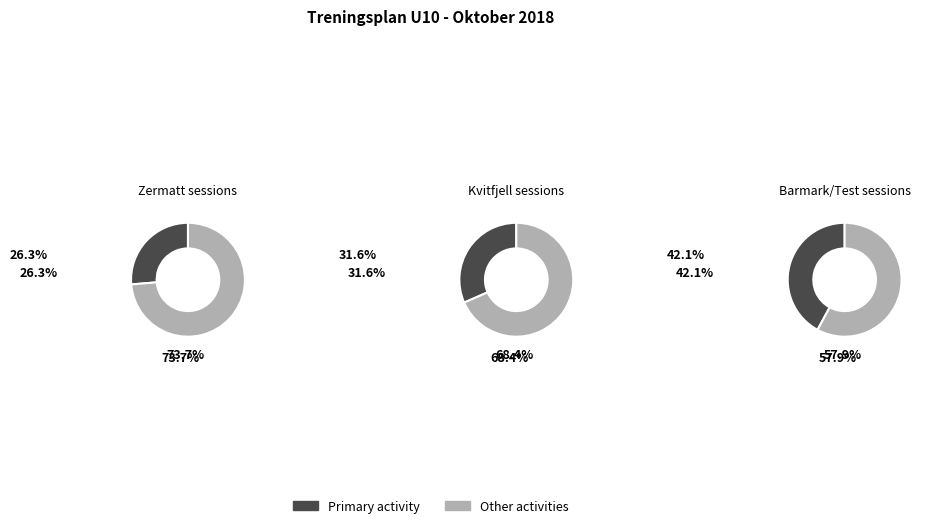

How much of the chart is everything except Barmark?

63.2%